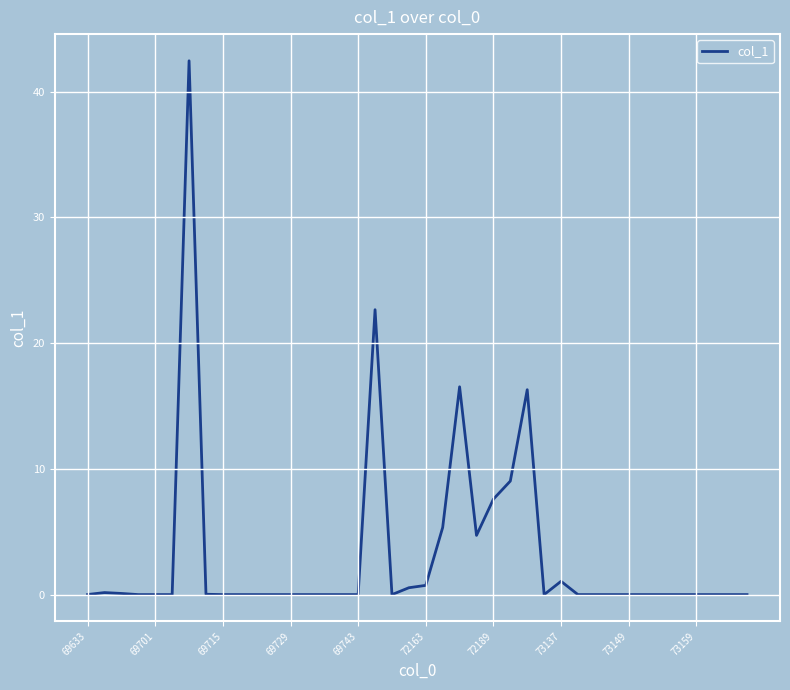

What is the difference between the maximum and minimum values?

42.5